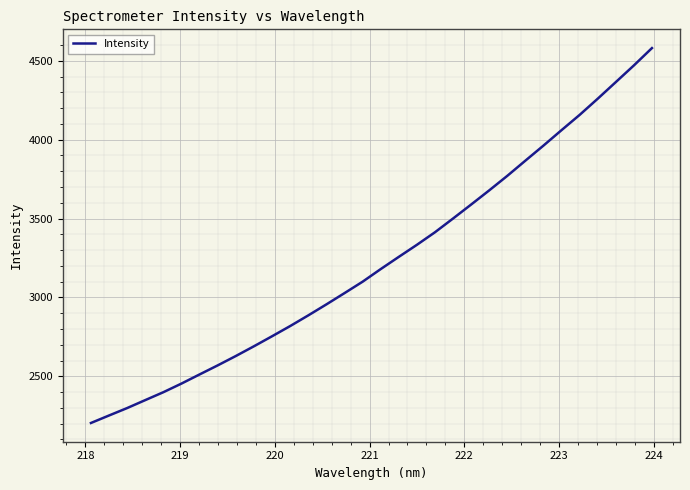

What is the difference between the maximum and minimum values?

2377.0